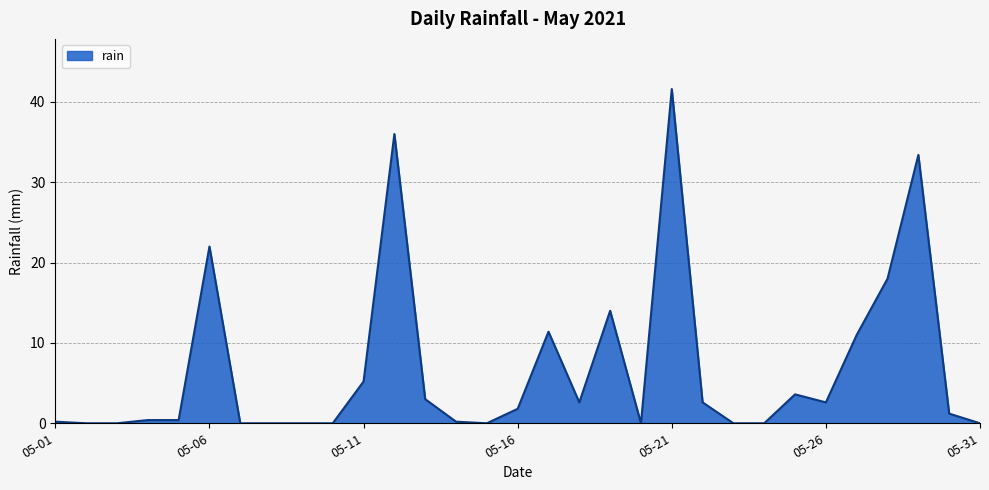

What is the maximum value shown in the chart?

41.6